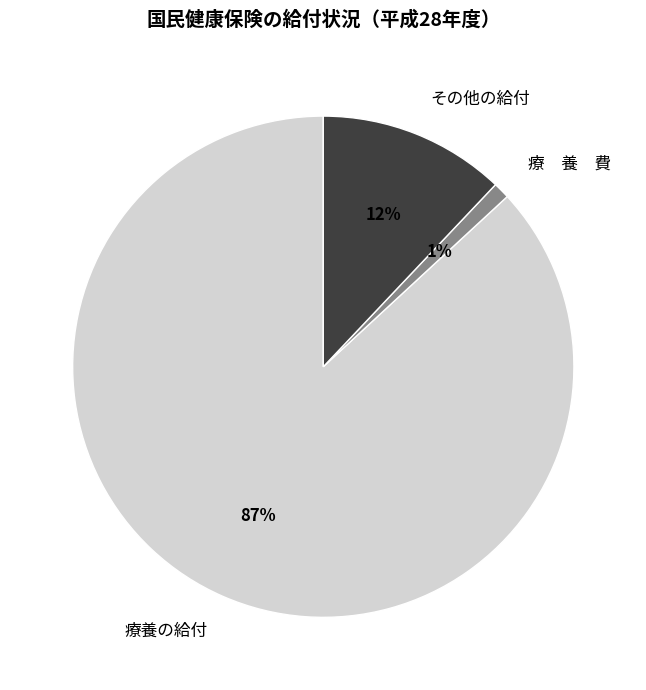

Is it true that 療養の給付 is 87% of the pie?

True